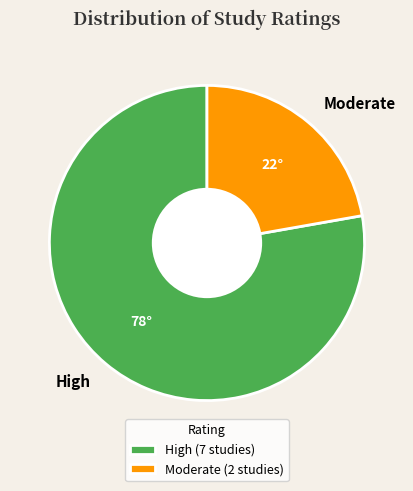

The Moderate slice represents 32% of the pie. True or false?

False